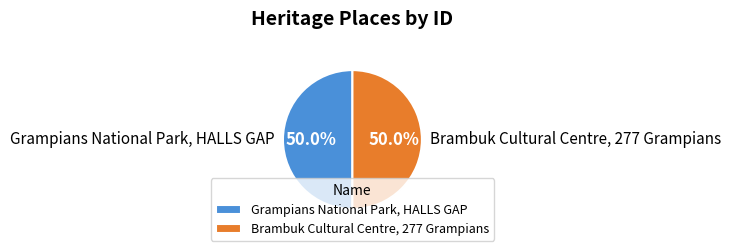

What is the ratio of the value at Grampians National Park, HALLS GAP to the value at Brambuk Cultural Centre, 277 Grampians?

1.0